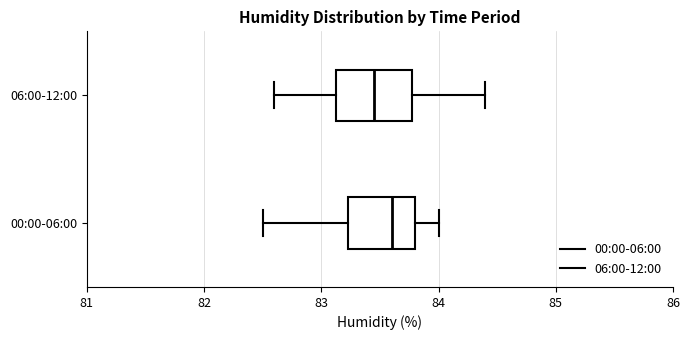

Reading bottom to top, read every box against the x-axis: the position of its median line, the range the box covers, and the ends of its whiskers. The values are not printed on the chart, so give them approximately, as read against the axis.

00:00-06:00: median 83.6, box 83.2 to 83.8, whiskers 82.5 to 84.0
06:00-12:00: median 83.5, box 83.1 to 83.8, whiskers 82.6 to 84.4